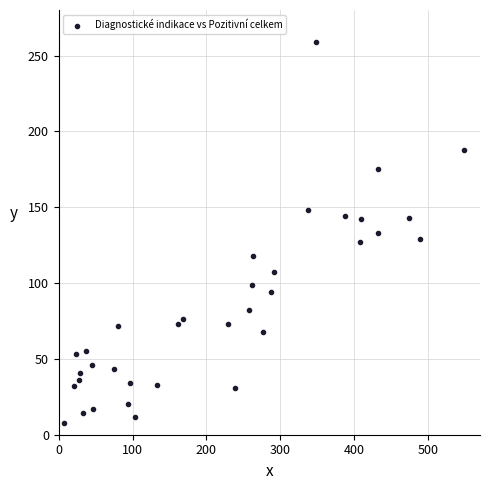

What is the range of Y values (max minus min)?

251